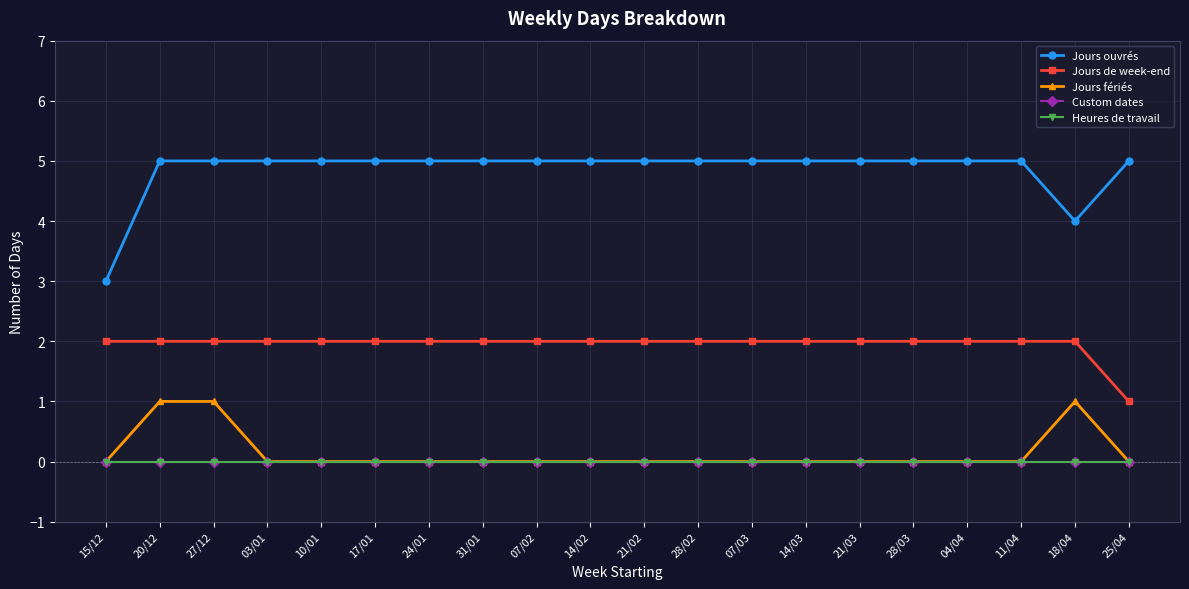

Between 10/01 and 25/04, which series saw the biggest shift?

Jours de week-end